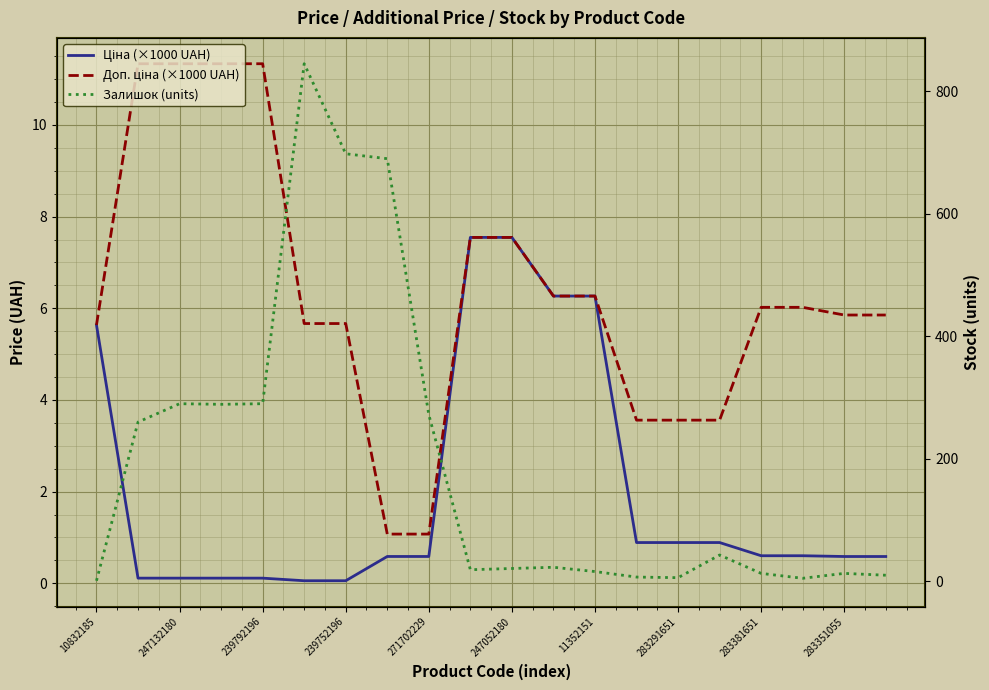

What is the smallest value displayed?

0.1